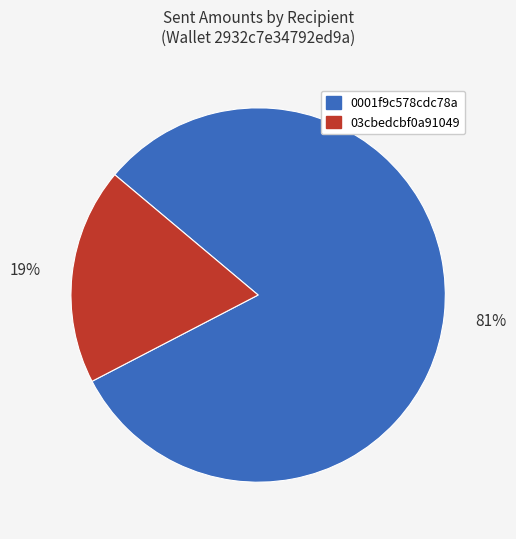

Is the sum of 0001f9c578cdc78a and 03cbedcbf0a91049 greater than half?

Yes